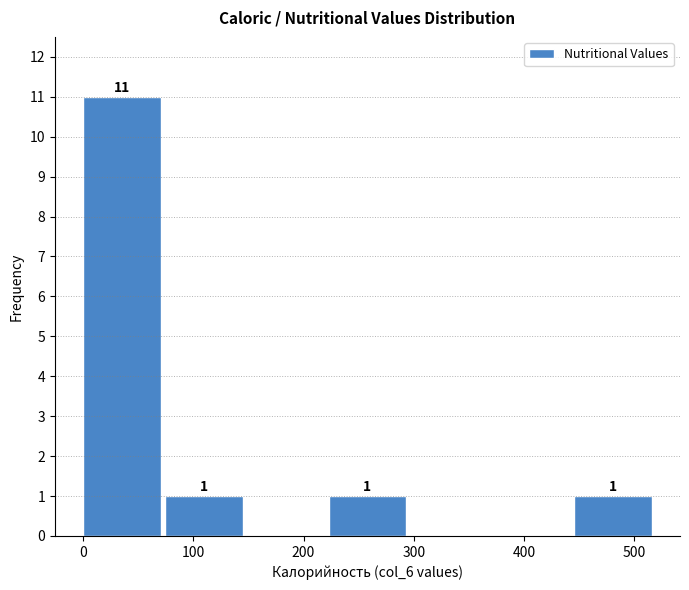

Which range on the x-axis has the tallest bar?

0 to 70